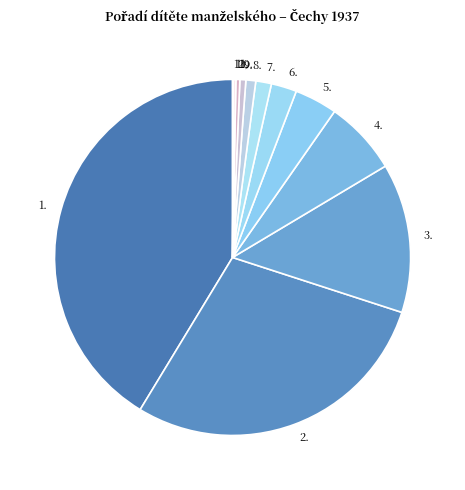

What is the largest slice in the pie chart?

1.